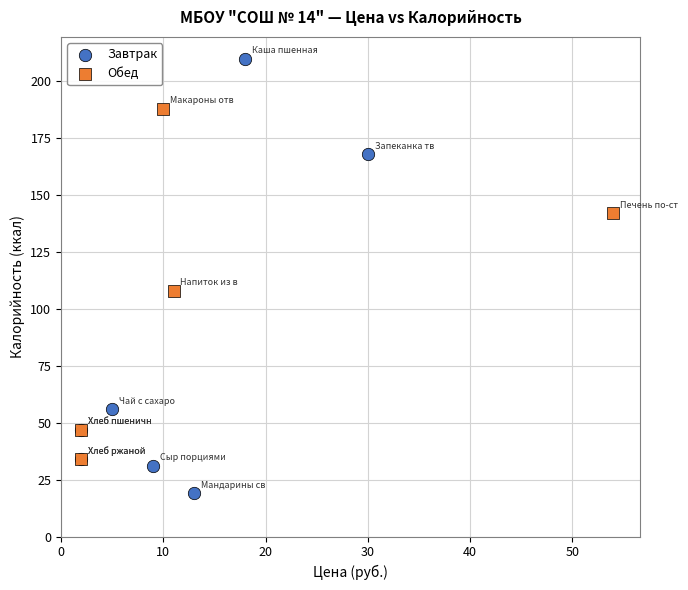

Which series reaches the maximum Y coordinate?

Завтрак